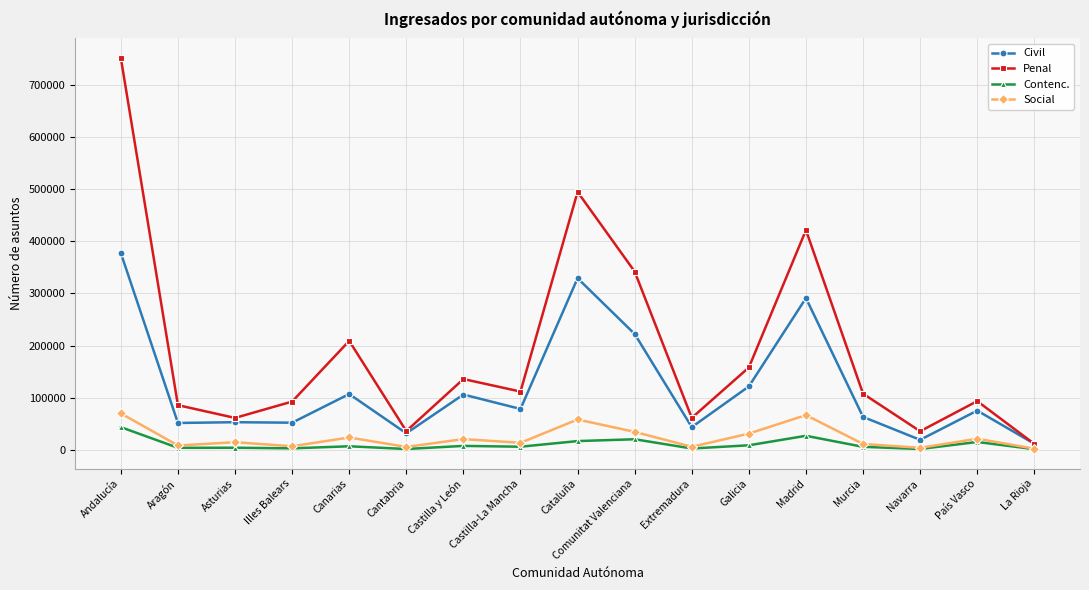

The Penal series shows 158040 at Galicia. True or false?

True